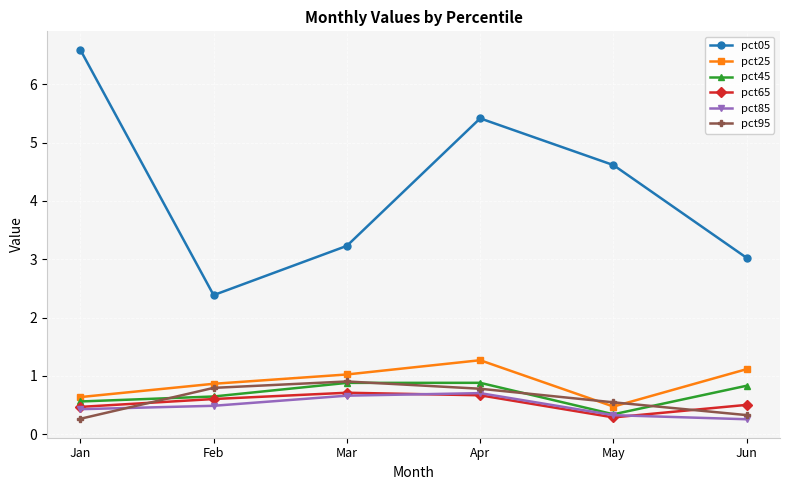

What is the difference between the pct05 values at Mar and Apr?

2.2